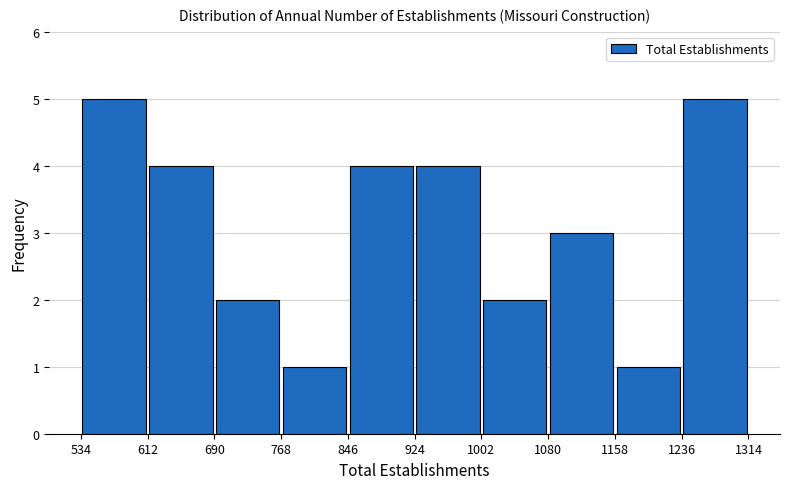

What is the height of the bar covering 690 to 768 on the x-axis? The values are not printed on the chart, so give them approximately, as read against the axis.

2